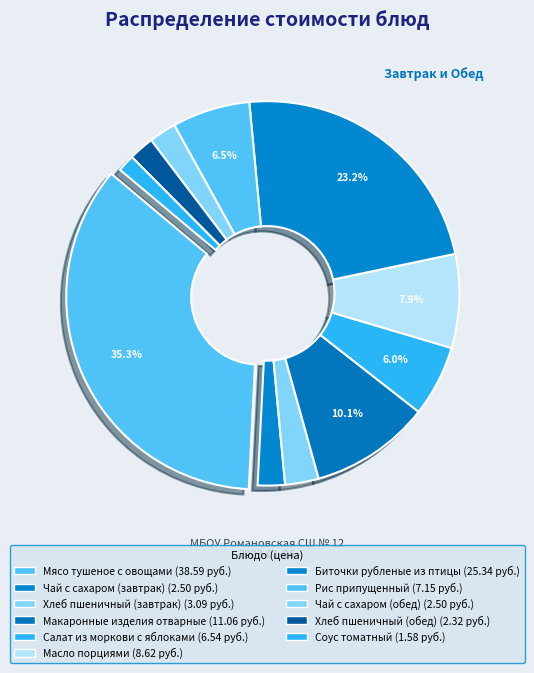

To the nearest percent, what is the average slice percentage?

9%